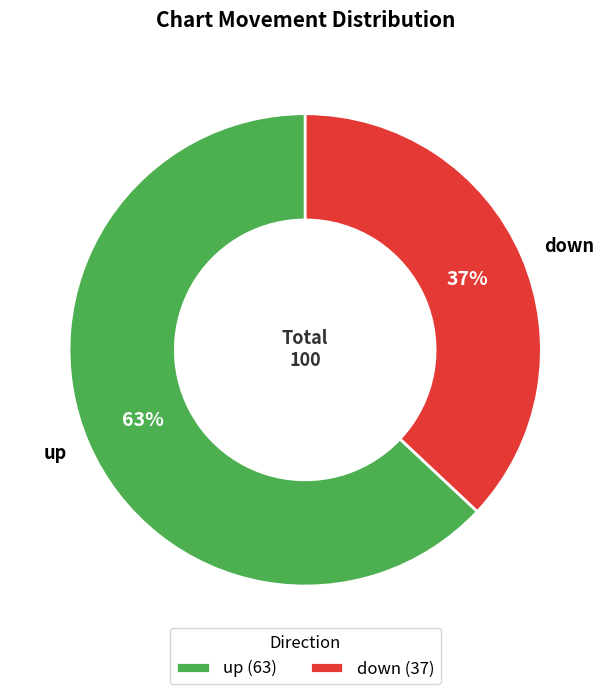

True or false: down accounts for 23% of the total.

False